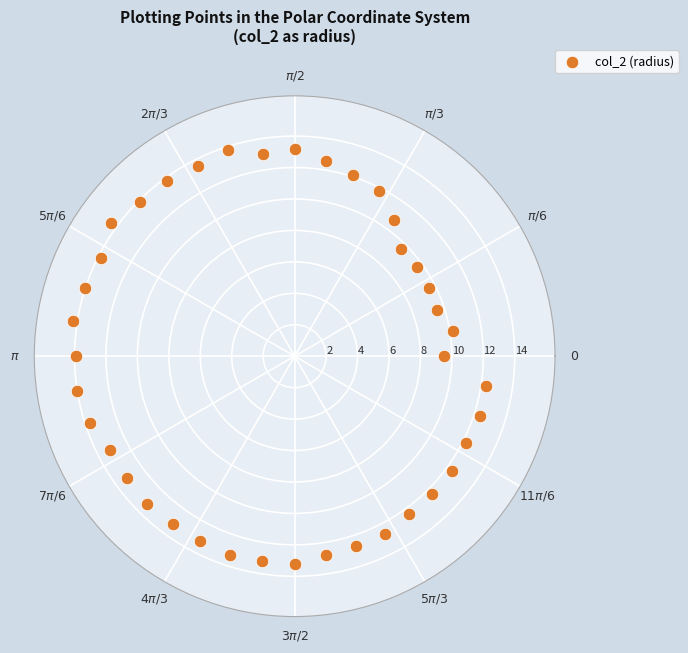

What is the range of Y values (max minus min)?

4.9